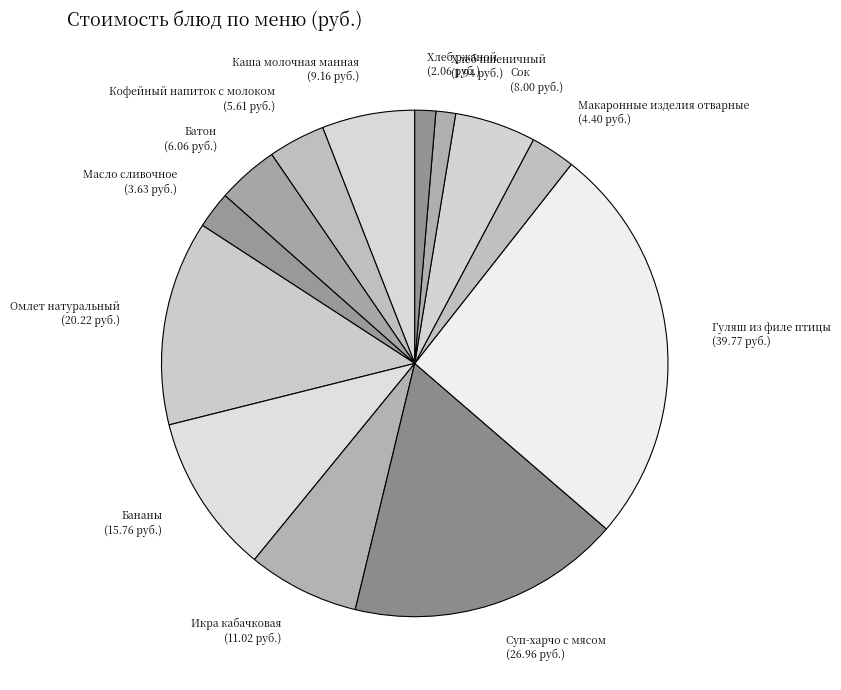

Which has a higher value, Омлет натуральный or Батон?

Омлет натуральный